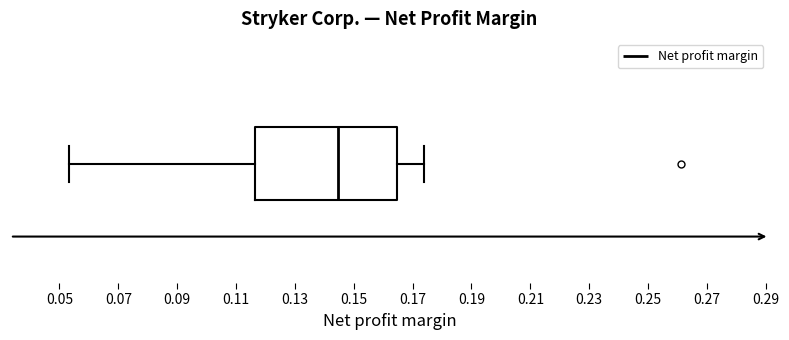

Transcribe this box plot: give where the median line is, the range the box spans, and where the two whiskers end, as read against the x-axis. The values are not printed on the chart, so give them approximately, as read against the axis.

median 0.144, box 0.116 to 0.164, whiskers 0.054 to 0.174